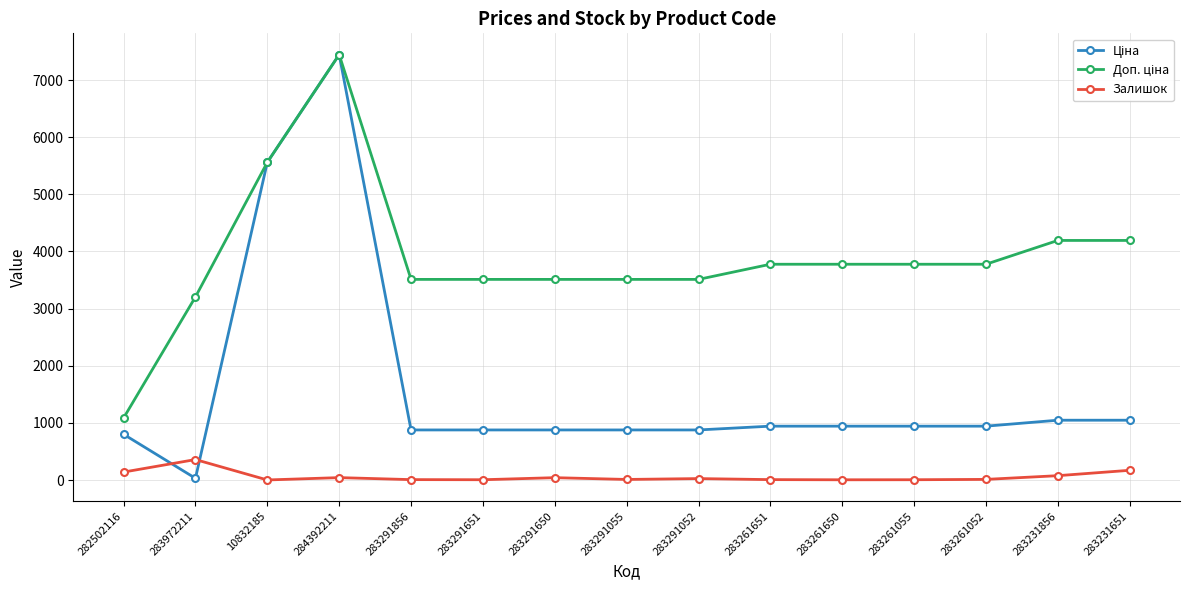

What is the sum of all Залишок values?

931.0